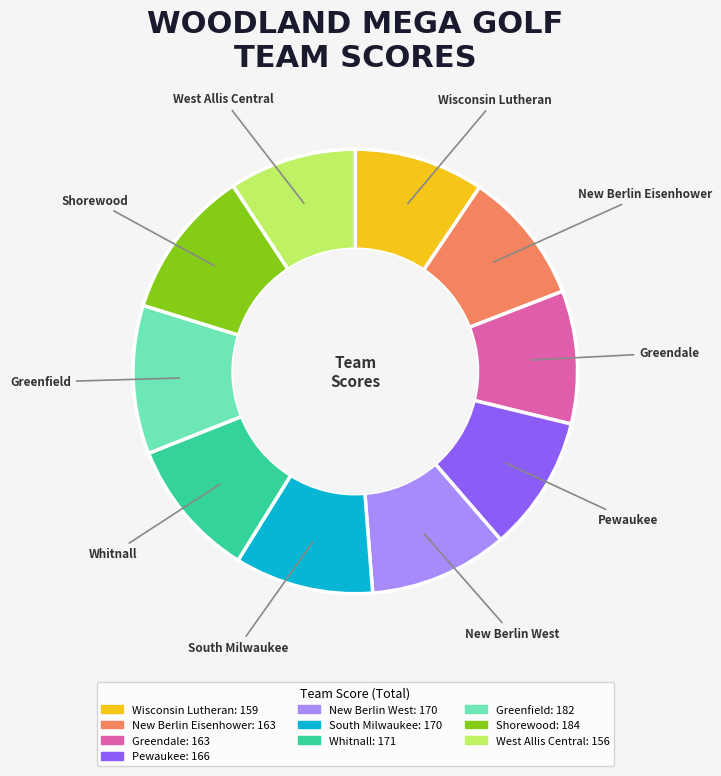

Do Greenfield and Whitnall together represent more than half of the pie?

No